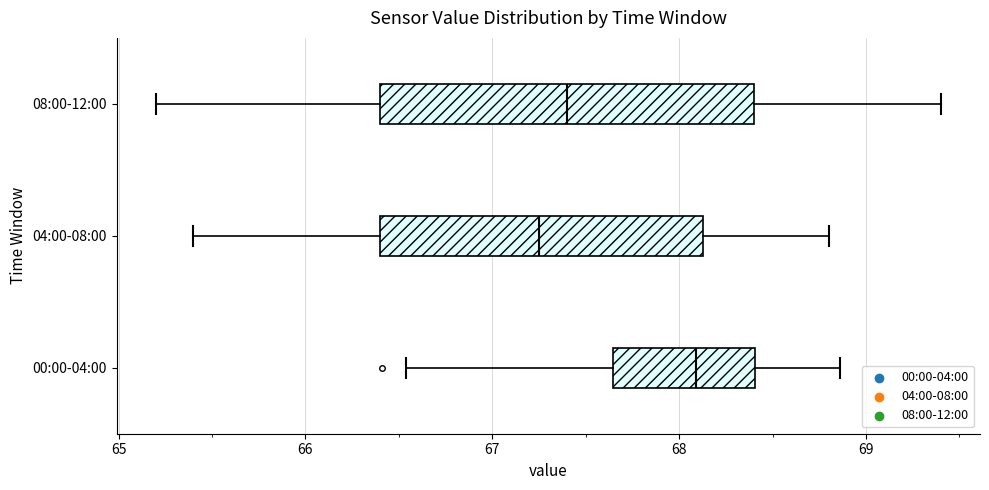

Reading bottom to top, transcribe this box plot: for each box, give where its median line is, the range the box spans, and where its two whiskers end, as read against the x-axis. The values are not printed on the chart, so give them approximately, as read against the axis.

00:00-04:00: median 68.1, box 67.6 to 68.4, whiskers 66.5 to 68.9
04:00-08:00: median 67.3, box 66.4 to 68.1, whiskers 65.4 to 68.8
08:00-12:00: median 67.4, box 66.4 to 68.4, whiskers 65.2 to 69.4